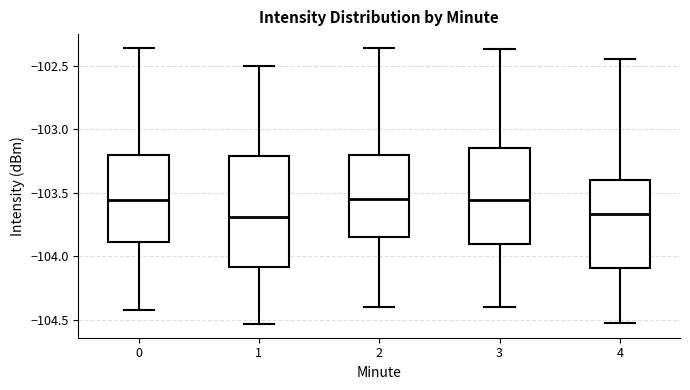

Reading left to right, transcribe this box plot: for each box, give where its median line is, the range the box spans, and where its two whiskers end, as read against the y-axis. The values are not printed on the chart, so give them approximately, as read against the axis.

0: median -103.55, box -103.90 to -103.20, whiskers -104.40 to -102.35
1: median -103.70, box -104.10 to -103.20, whiskers -104.55 to -102.50
2: median -103.55, box -103.85 to -103.20, whiskers -104.40 to -102.35
3: median -103.55, box -103.90 to -103.15, whiskers -104.40 to -102.35
4: median -103.65, box -104.10 to -103.40, whiskers -104.50 to -102.45